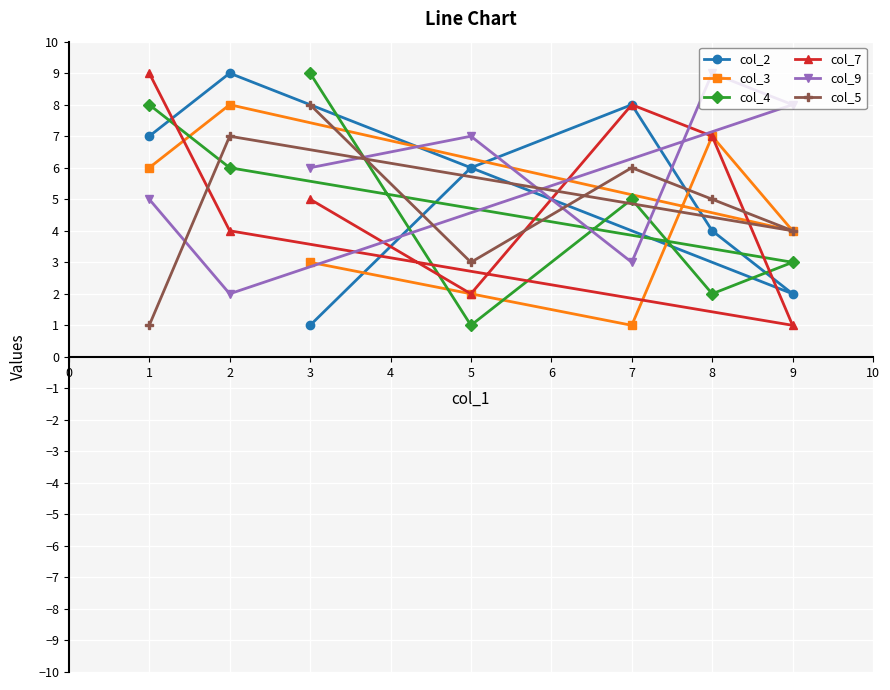

What is the total value across all series at 2?

36